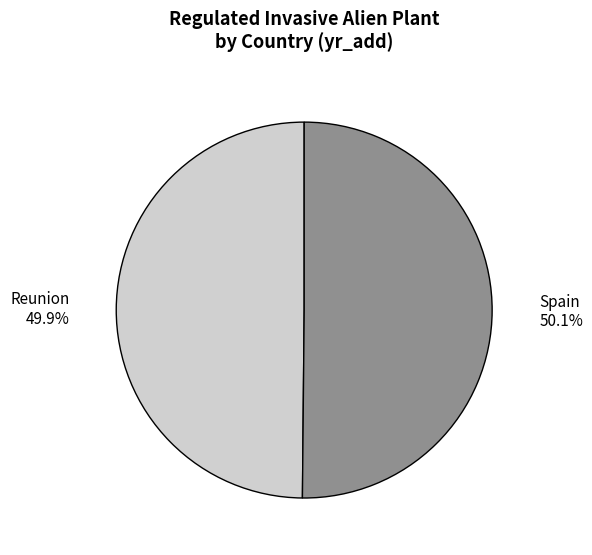

Approximately how many times larger is the value at Spain compared to Reunion?

1.0